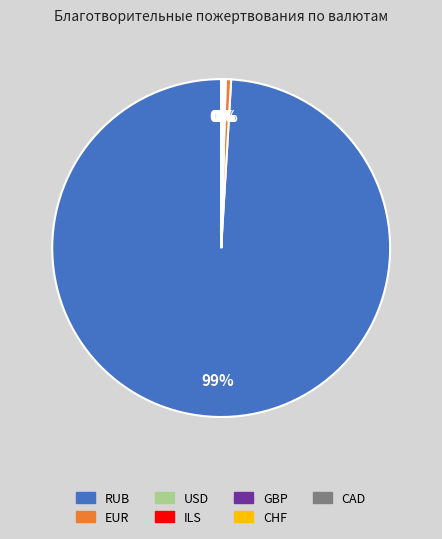

Which slice is the largest?

RUB